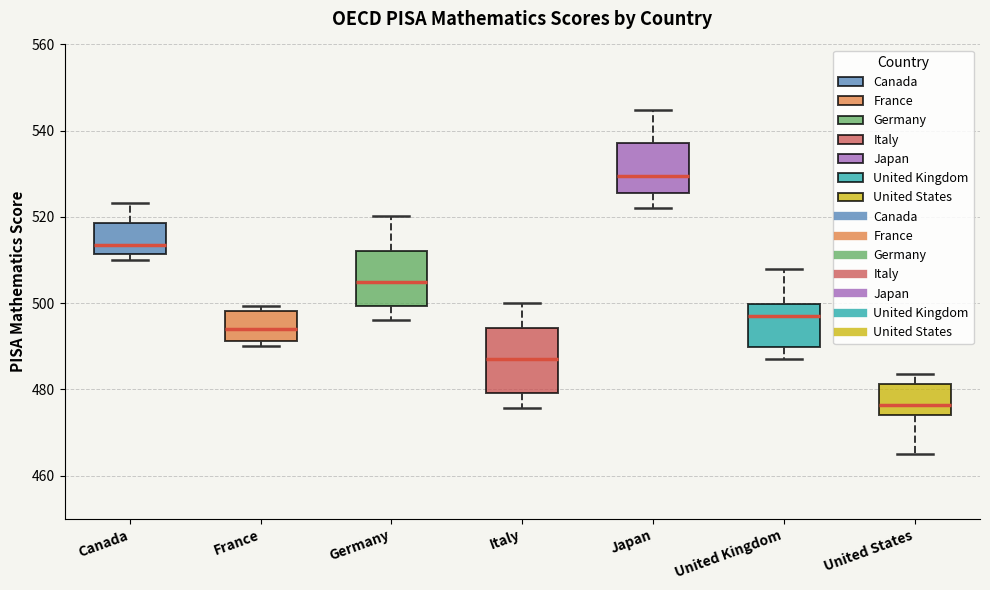

Reading left to right, read every box against the y-axis: the position of its median line, the range the box covers, and the ends of its whiskers. The values are not printed on the chart, so give them approximately, as read against the axis.

Canada: median 514, box 512 to 518, whiskers 510 to 524
France: median 494, box 492 to 498, whiskers 490 to 500
Germany: median 504, box 500 to 512, whiskers 496 to 520
Italy: median 488, box 480 to 494, whiskers 476 to 500
Japan: median 530, box 526 to 538, whiskers 522 to 544
United Kingdom: median 498, box 490 to 500, whiskers 488 to 508
United States: median 476, box 474 to 482, whiskers 466 to 484